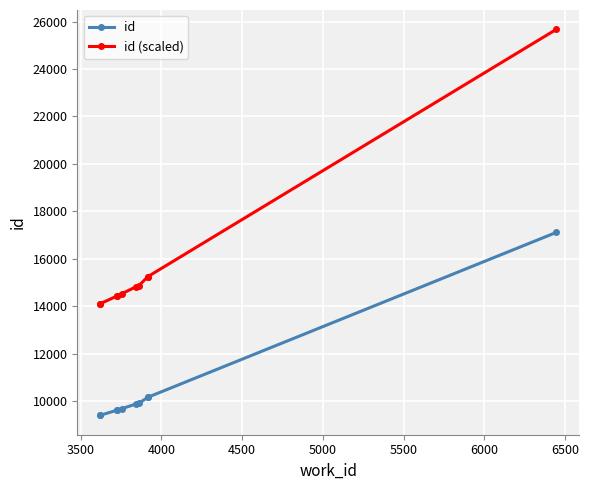

True or false: id and id (scaled) intersect in this chart.

False